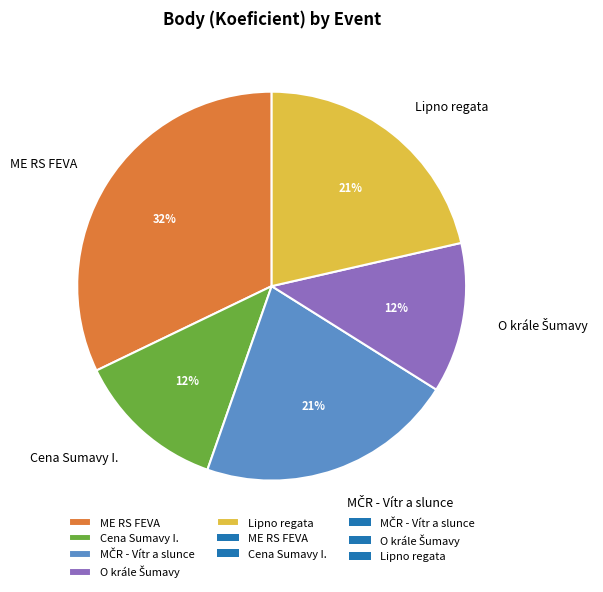

To the nearest percent, what is the average slice percentage?

20%